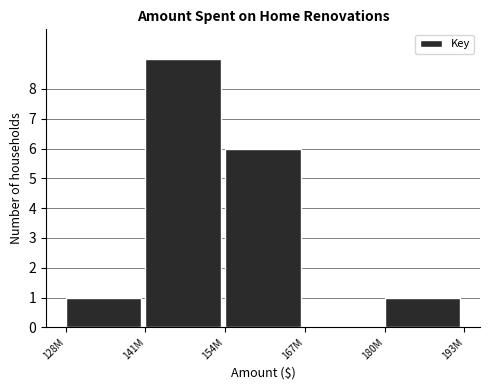

Reading left to right, extract all data points from this chart.

128M=1	141M=9	154M=6	167M=0	180M=1